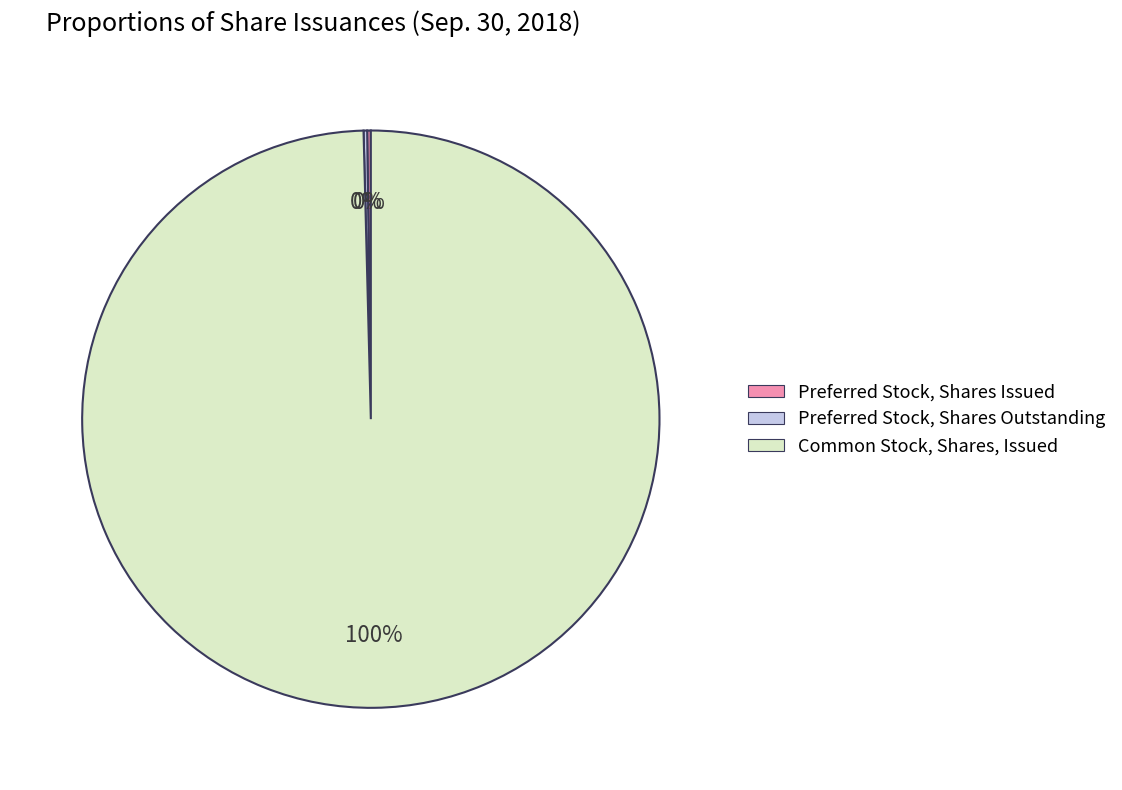

Which slice is the largest?

Common Stock, Shares, Issued